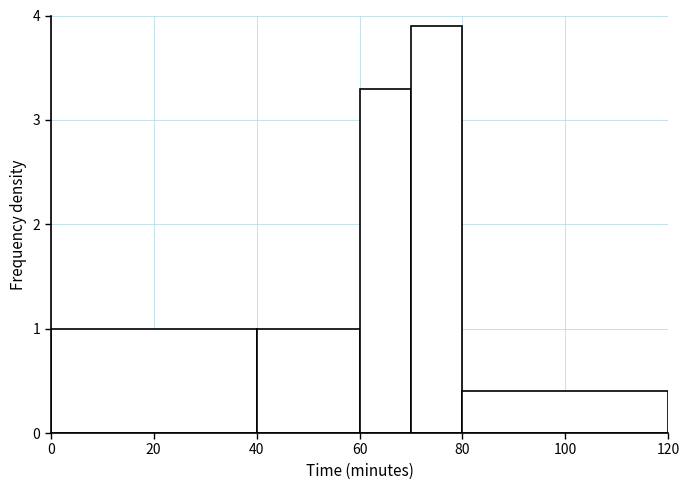

Reading left to right, list every bar in this chart as the range it spans on the x-axis followed by its height. The values are not printed on the chart, so give them approximately, as read against the axis.

0 to 40: 1.0
40 to 60: 1.0
60 to 70: 3.3
70 to 80: 3.9
80 to 120: 0.4